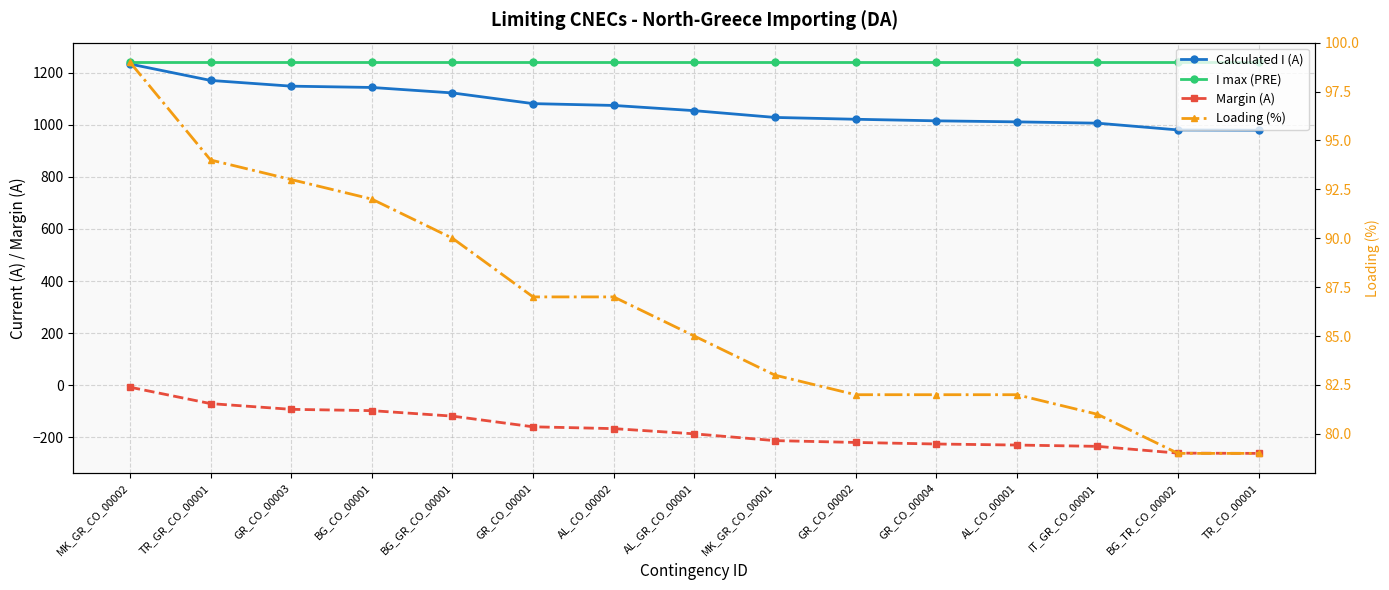

True or false: Margin (A) has a value of -59 at BG_CO_00001.

False